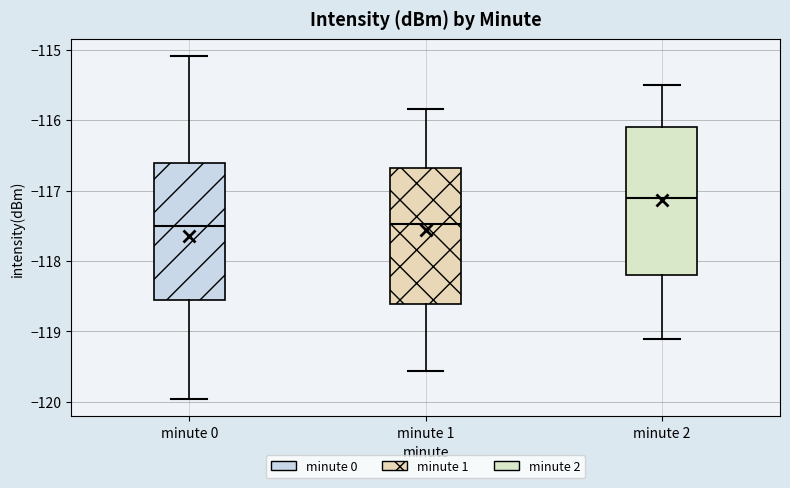

Which box is the tallest, from its lower edge to its upper edge?

minute 2